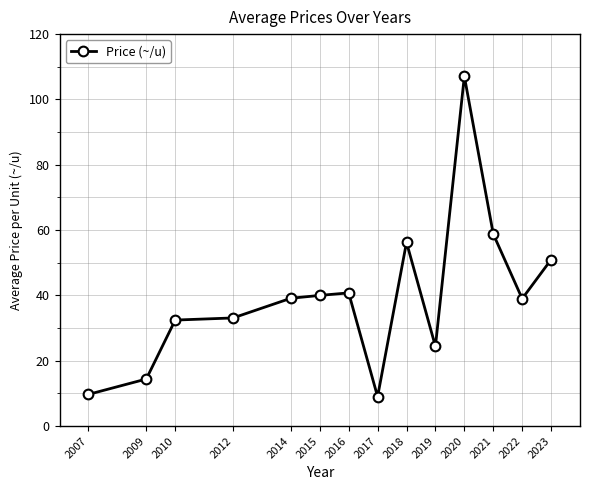

Approximately how many times larger is the value at 2012 compared to 2010?

1.0